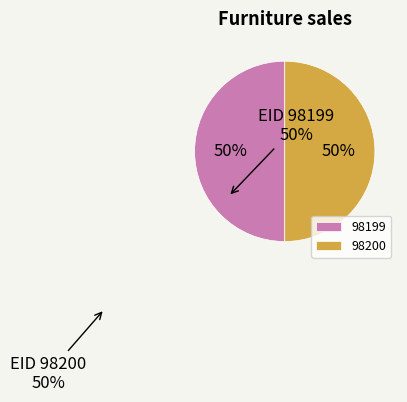

To the nearest percent, what portion does 98200 represent?

50%